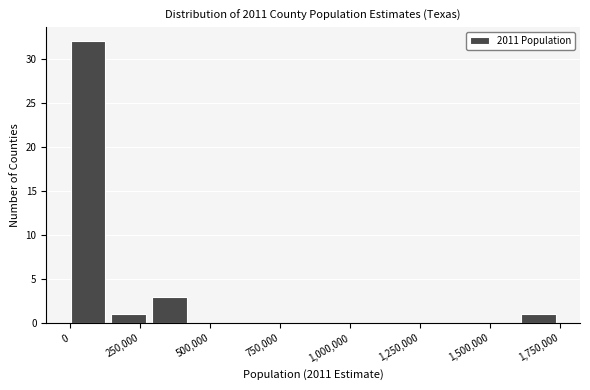

Around what value on the x-axis is the tallest bar? Give the approximate position of its centre, as read against the axis.

50000